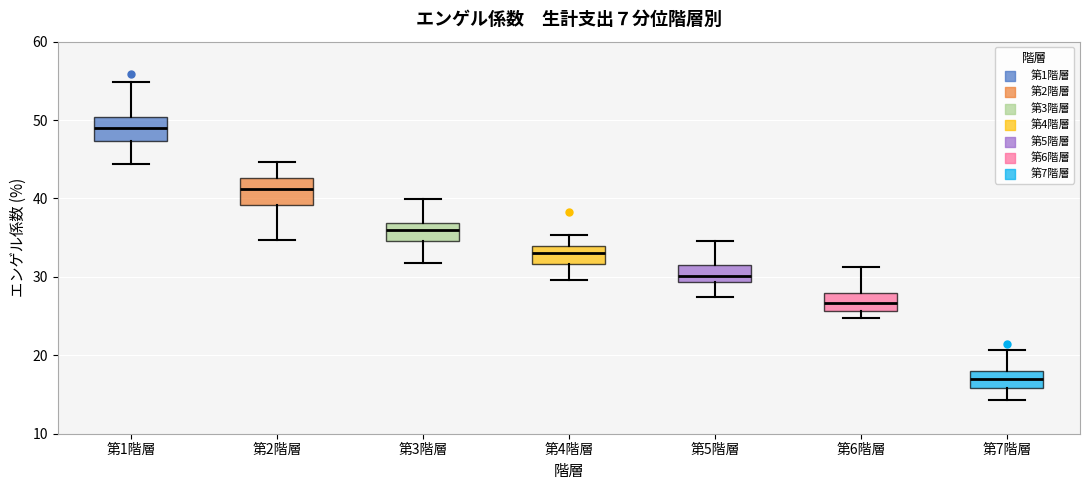

Which box has the highest median line?

第1階層